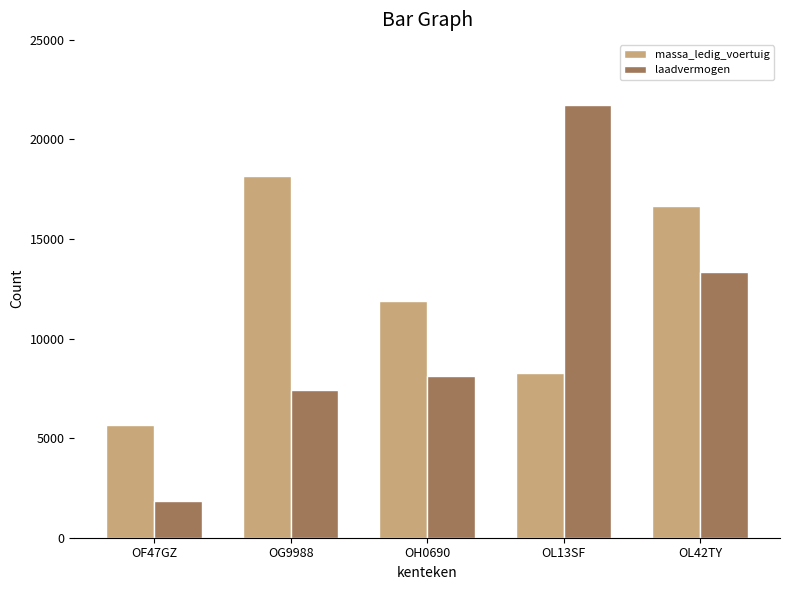

What are all the series names shown in the legend?

massa_ledig_voertuig, laadvermogen